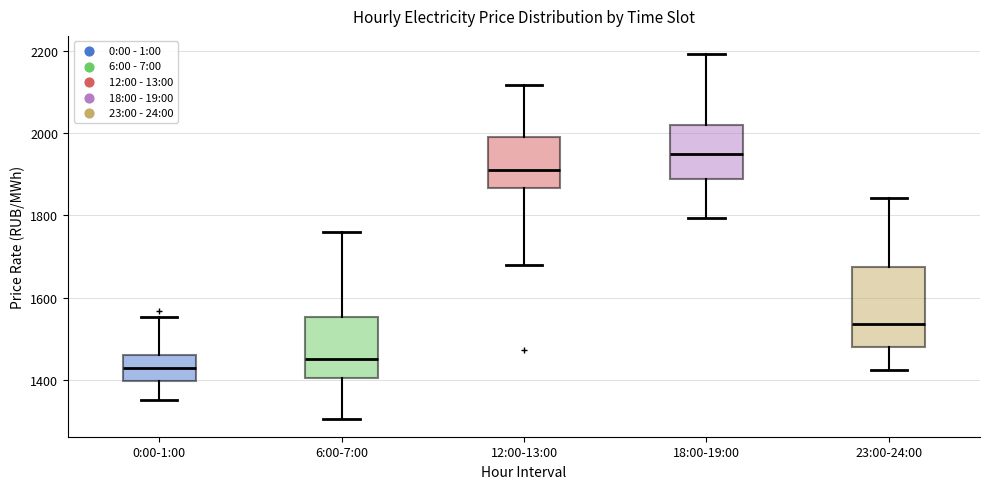

Where is the upper edge of the box for 0:00-1:00 on the y-axis? The values are not printed on the chart, so give them approximately, as read against the axis.

1460